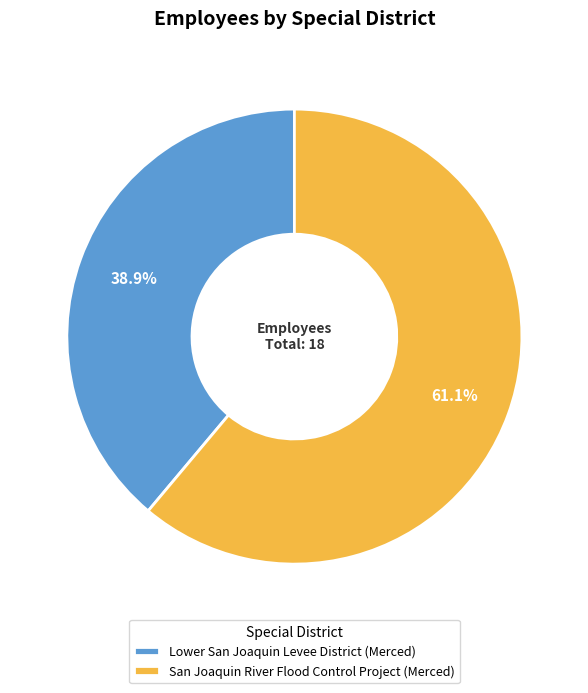

Is it true that San Joaquin River Flood Control Project (Merced) is 61% of the pie?

True